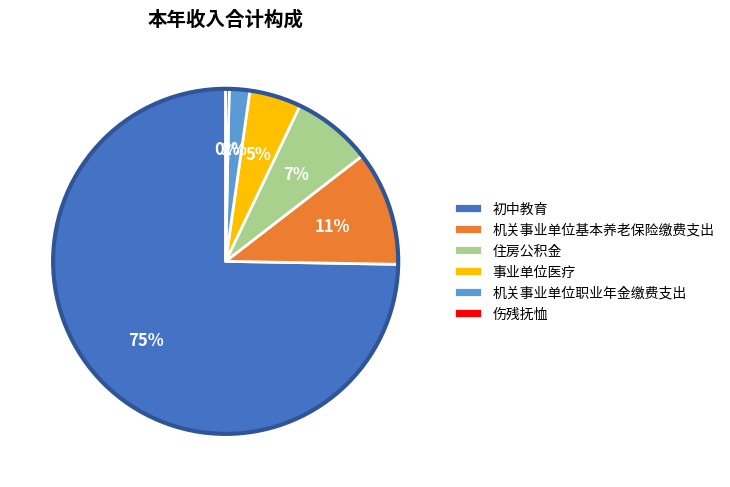

Is 机关事业单位职业年金缴费支出 the majority of the pie?

No